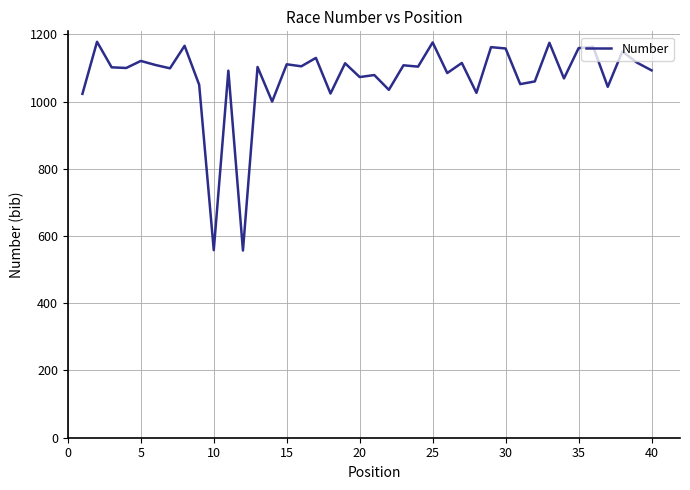

What is the minimum value shown in the chart?

557